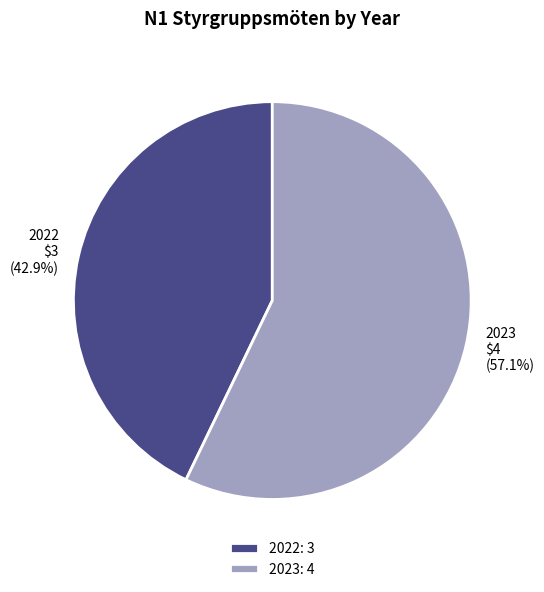

To the nearest percent, what portion does 2023 represent?

57%